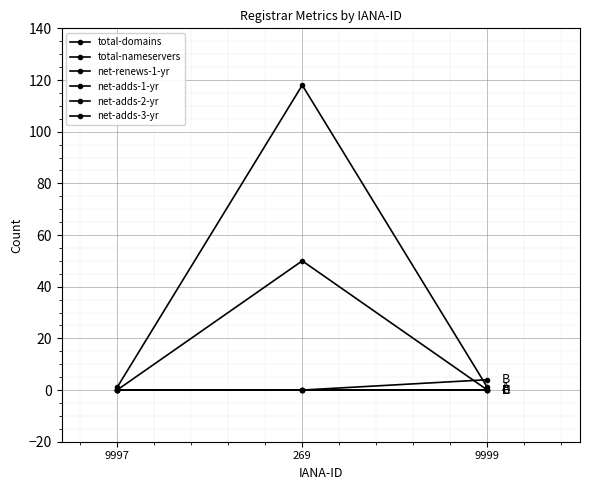

How many lines are shown in the chart?

6